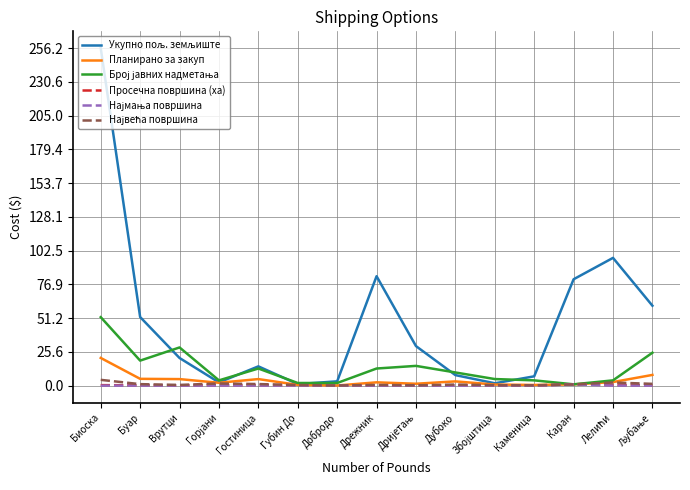

What is the greatest value displayed?

256.2